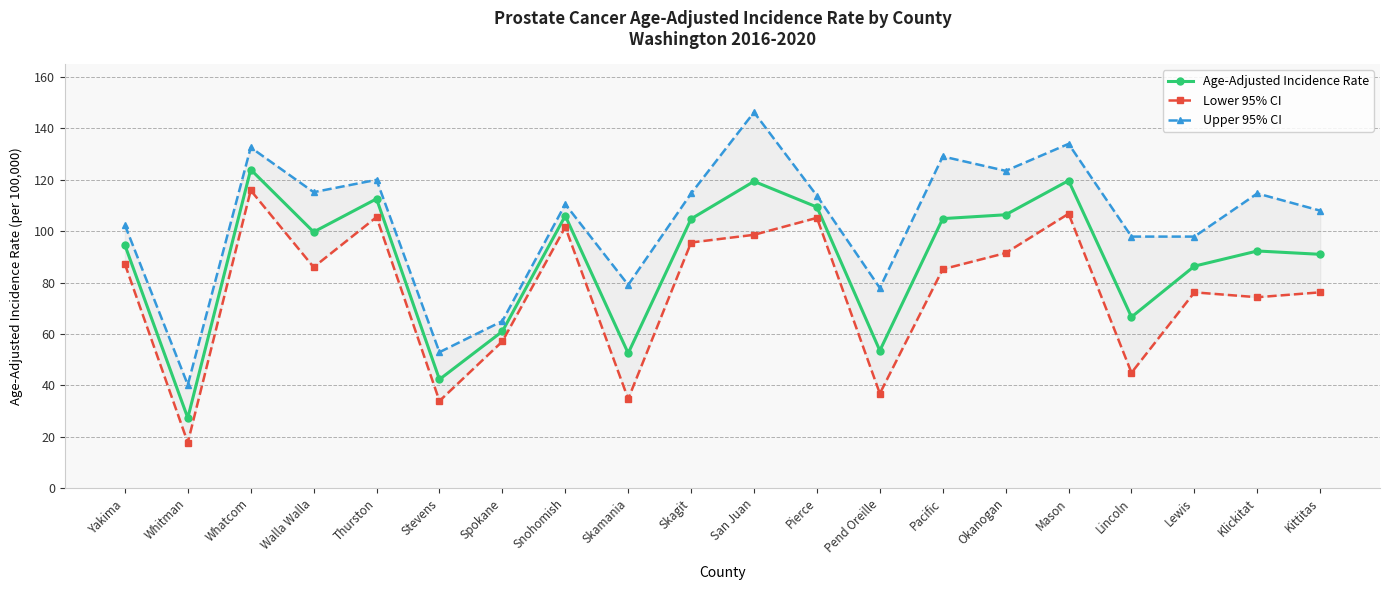

At how many categories does at least one series exceed 96?

15